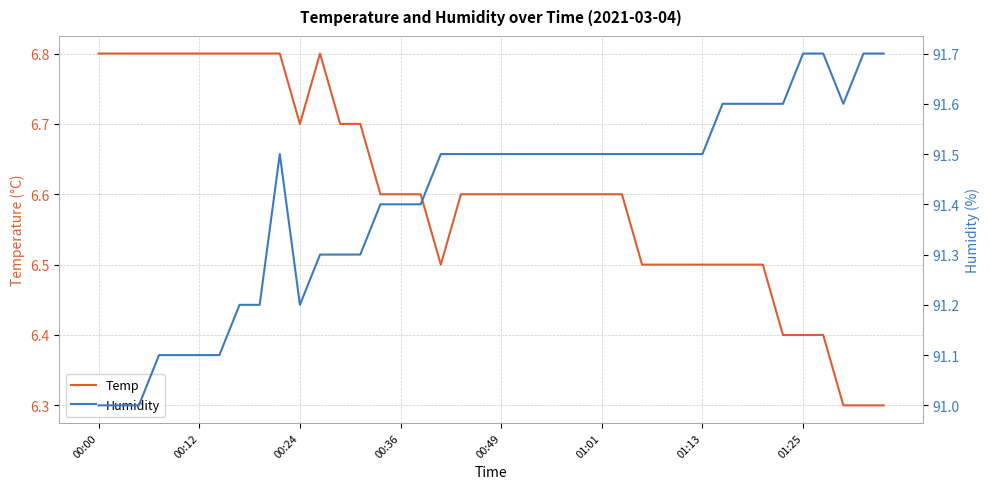

Is it true that Temp equals 9.4 at 01:01?

False